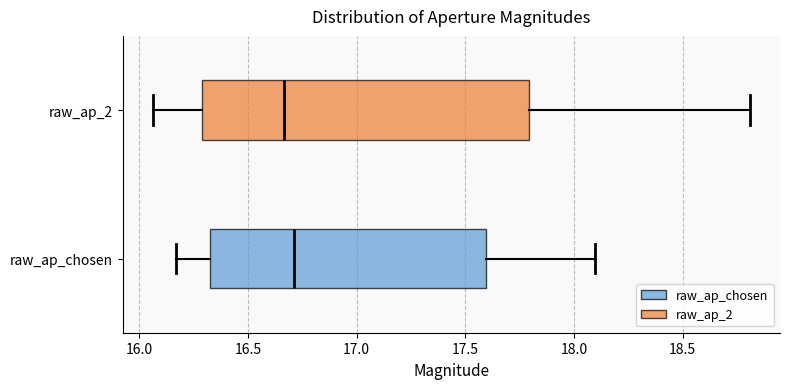

Reading bottom to top, transcribe this box plot: for each box, give where its median line is, the range the box spans, and where its two whiskers end, as read against the x-axis. The values are not printed on the chart, so give them approximately, as read against the axis.

raw_ap_chosen: median 16.70, box 16.30 to 17.60, whiskers 16.15 to 18.10
raw_ap_2: median 16.65, box 16.30 to 17.80, whiskers 16.05 to 18.80